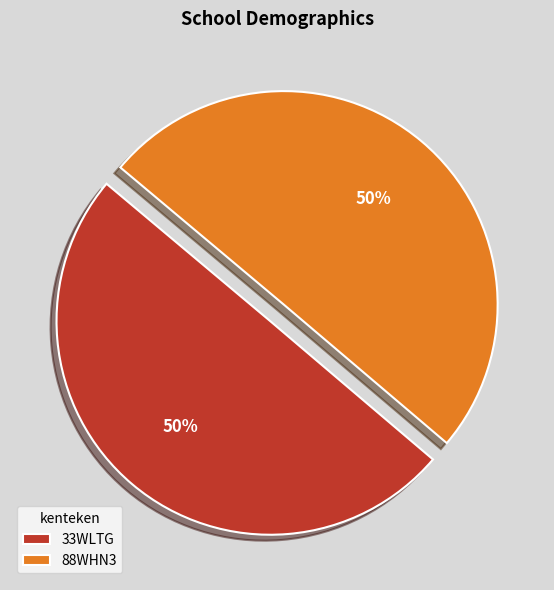

Is it true that 33WLTG is 57% of the pie?

False